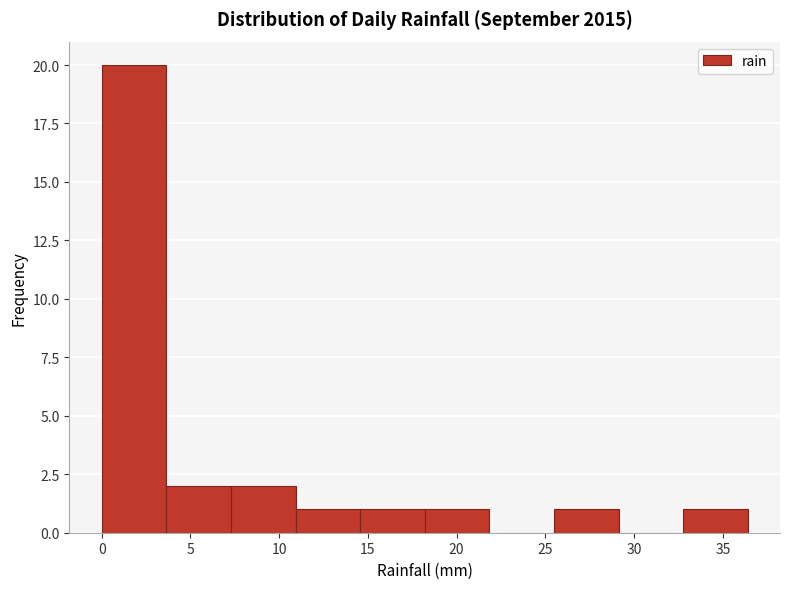

How tall is the bar that spans 18.0 to 22.0 on the x-axis? Neither the bar edges nor the heights are printed on the chart, so give them approximately, as read against the axes.

1